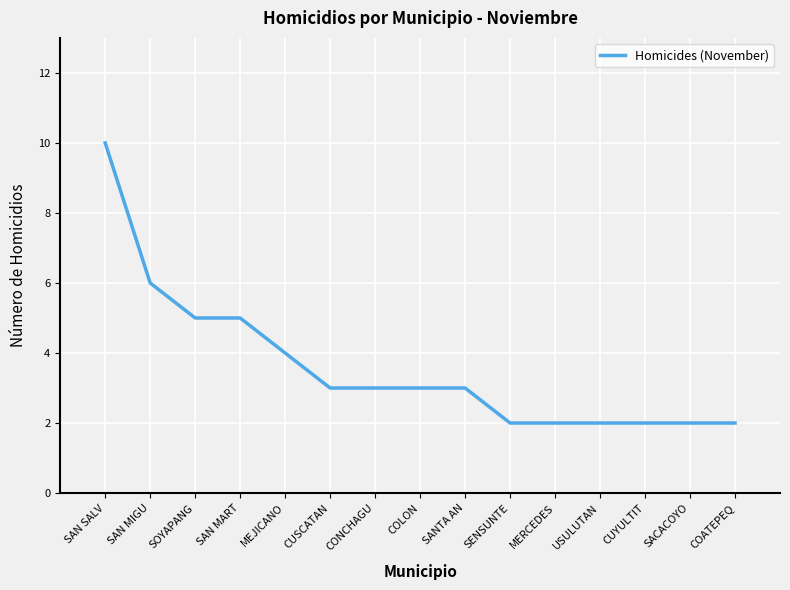

Is it true that the value at CUYULTIT is 3?

False